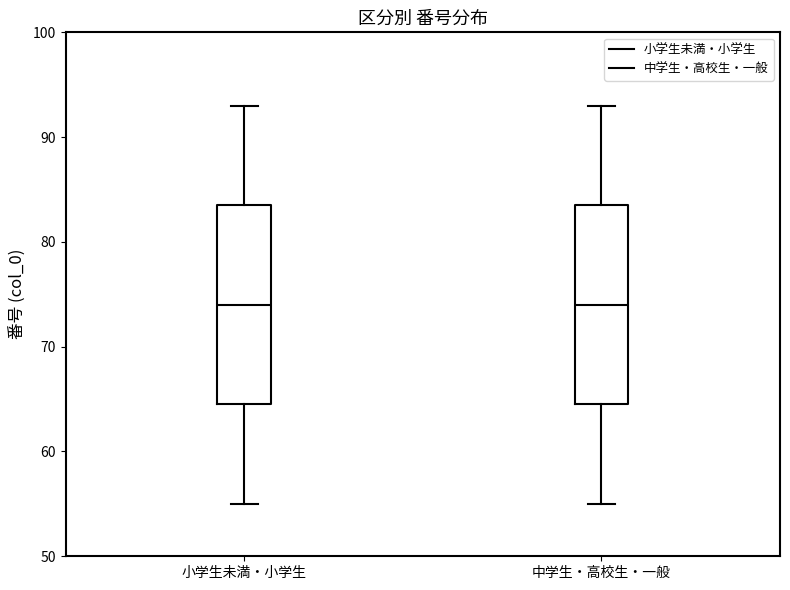

Where does the lower whisker of the box for 中学生・高校生・一般 end on the y-axis? The values are not printed on the chart, so give them approximately, as read against the axis.

55